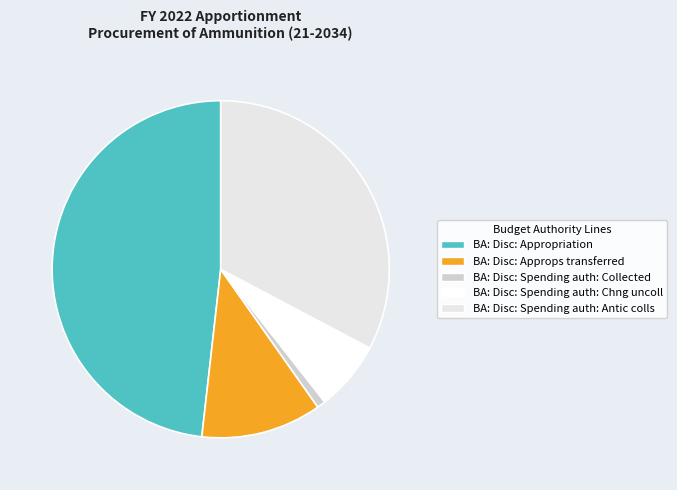

To the nearest percent, what is the average slice percentage?

20%